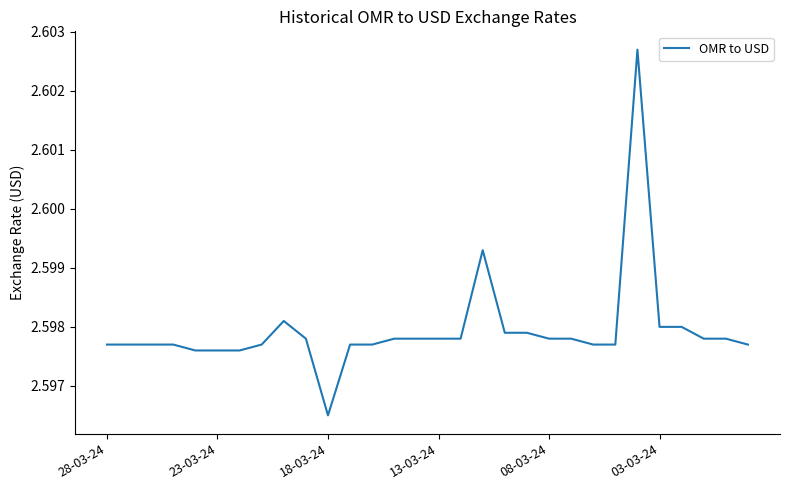

Does the chart display data point markers on the line(s)?

No